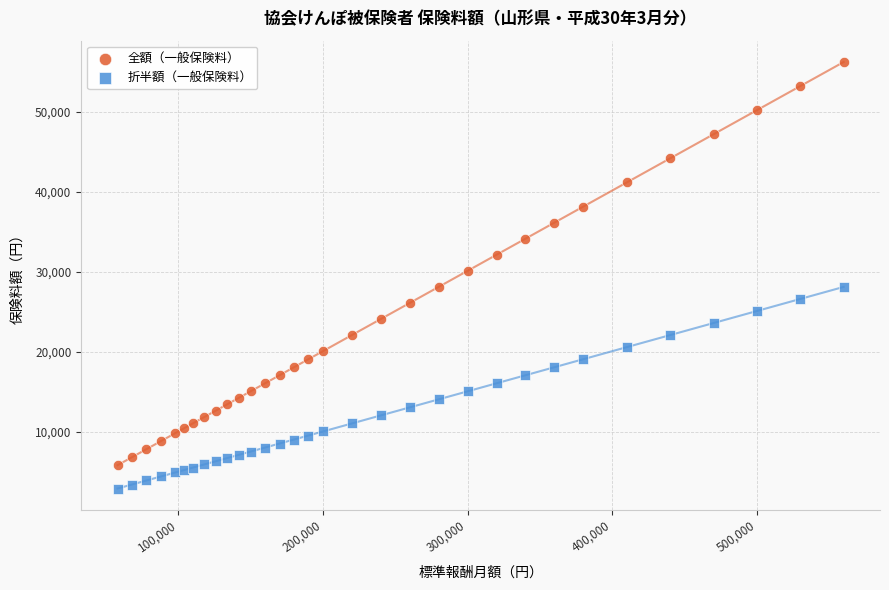

What are all the series names shown in the legend?

全額（一般保険料）, 折半額（一般保険料）